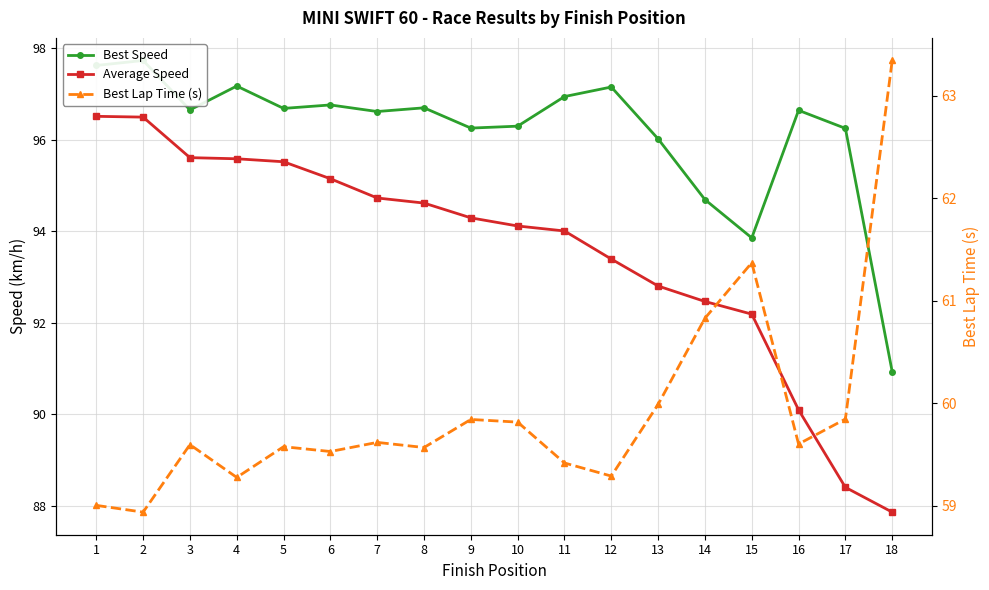

Count the number of data series in this chart.

3